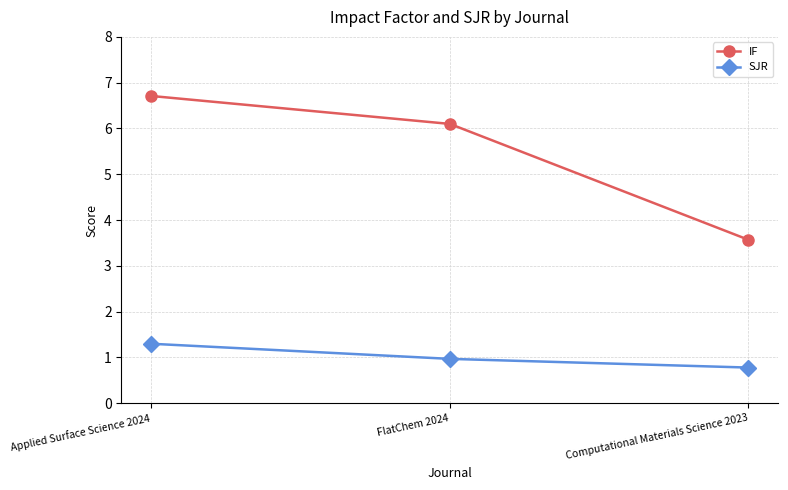

Which series has the largest total across all categories?

IF